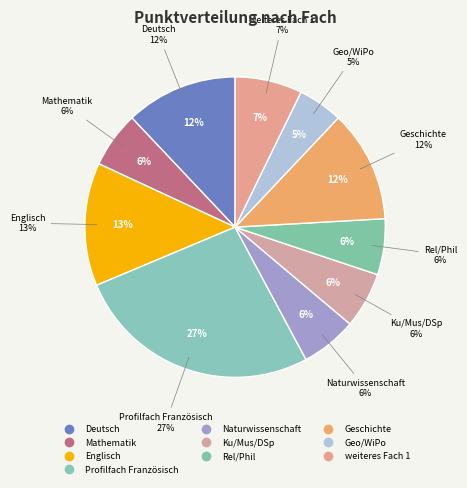

Rank the categories by value from highest to lowest.

Profilfach Französisch, Englisch, Deutsch, Geschichte, weiteres Fach 1, Mathematik, Naturwissenschaft, Ku/Mus/DSp, Rel/Phil, Geo/WiPo